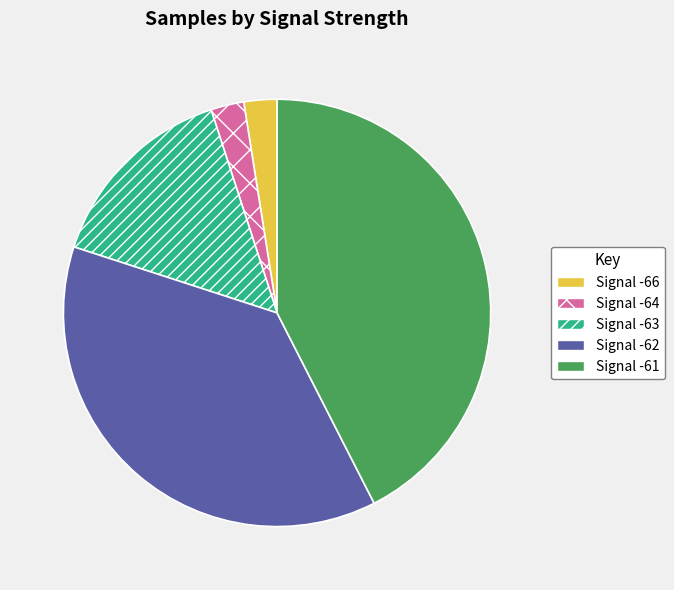

Is the sum of Signal -62 and Signal -61 greater than half?

Yes